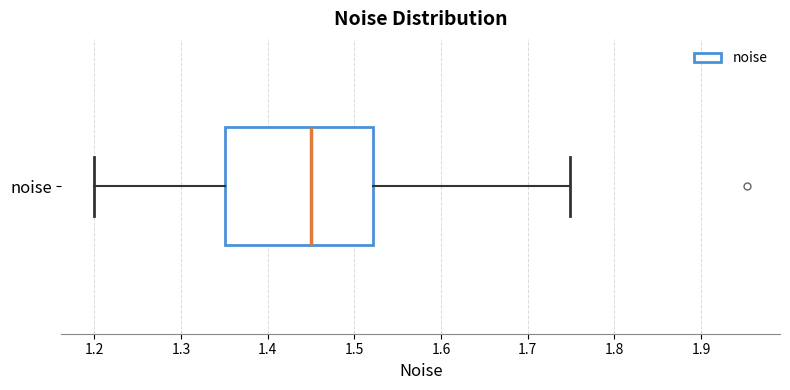

Read this box plot against the x-axis: the position of the median line, the range covered by the box, and the ends of both whiskers. The values are not printed on the chart, so give them approximately, as read against the axis.

median 1.45, box 1.35 to 1.52, whiskers 1.20 to 1.75